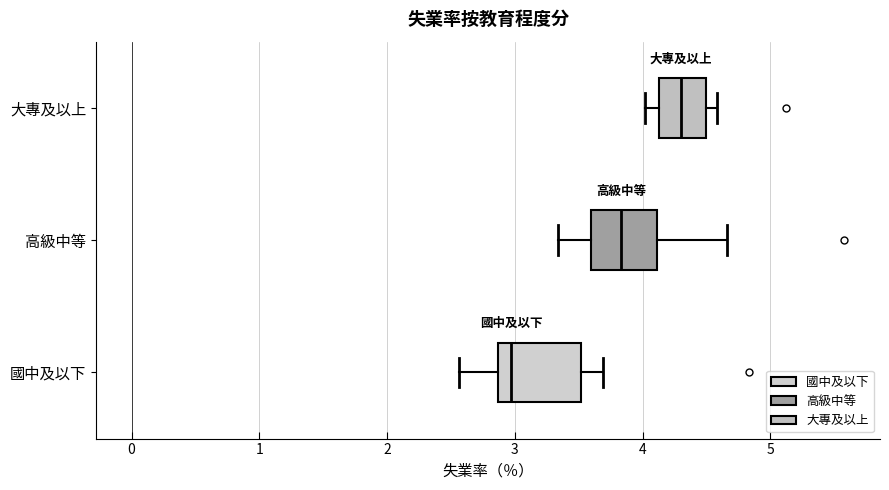

Which box has the furthest to the left median line?

國中及以下